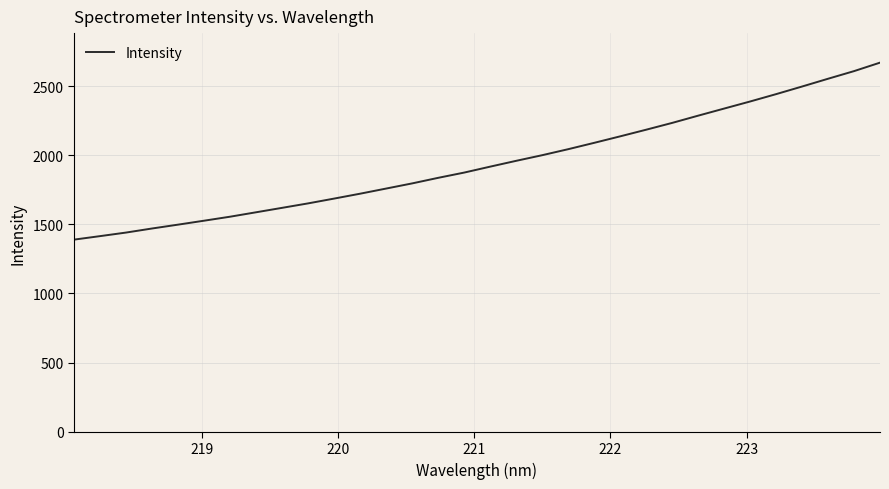

True or false: there are more than 2 points higher than both neighbors.

False